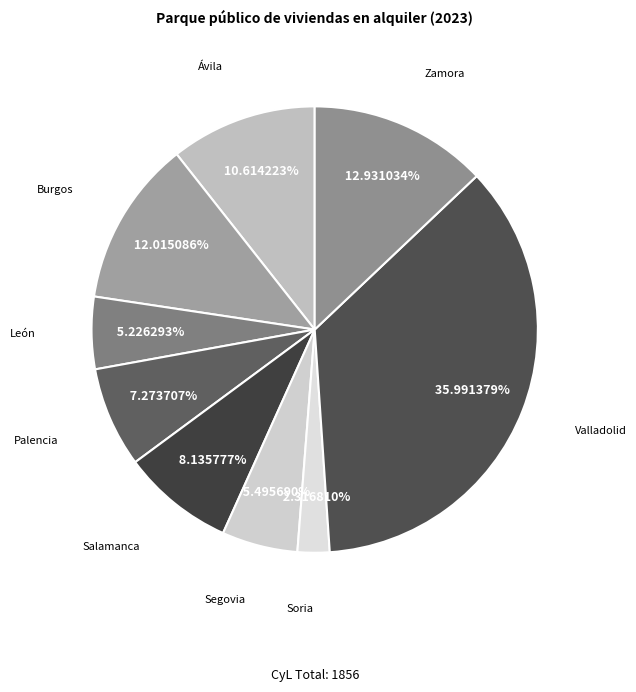

Which category has the biggest portion of the pie?

Valladolid